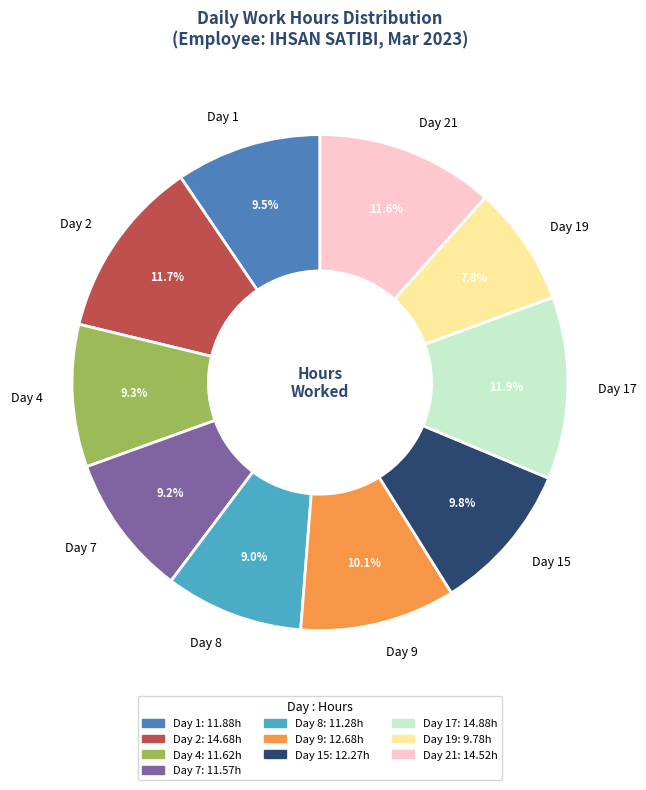

Between Day 15 and Day 7, which is larger?

Day 15